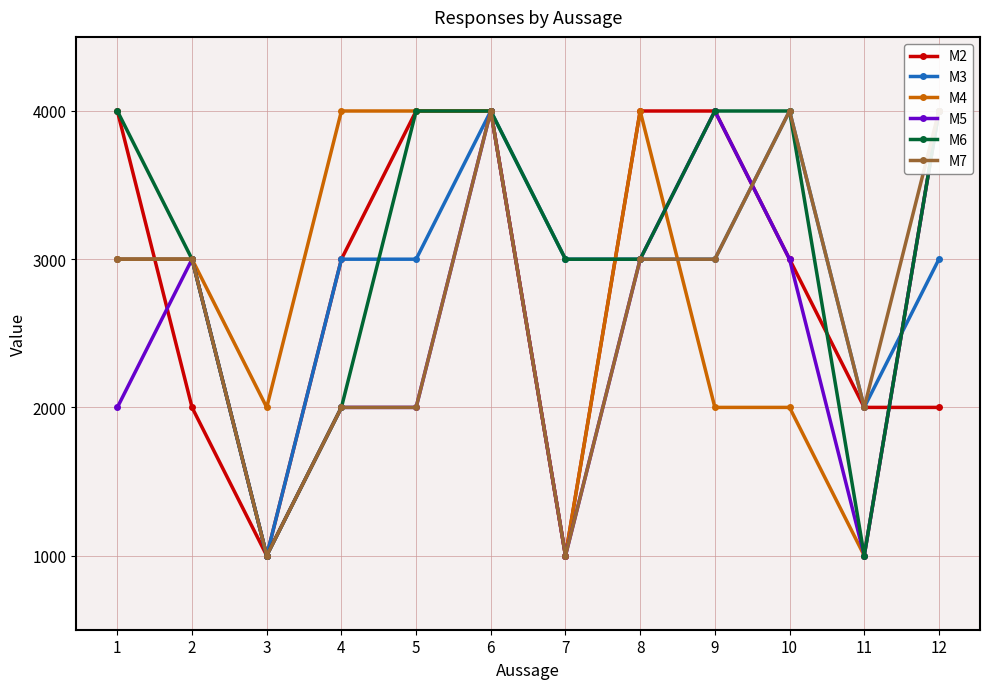

Is the value of M3 at 9 greater than the value of M7 at 11?

Yes